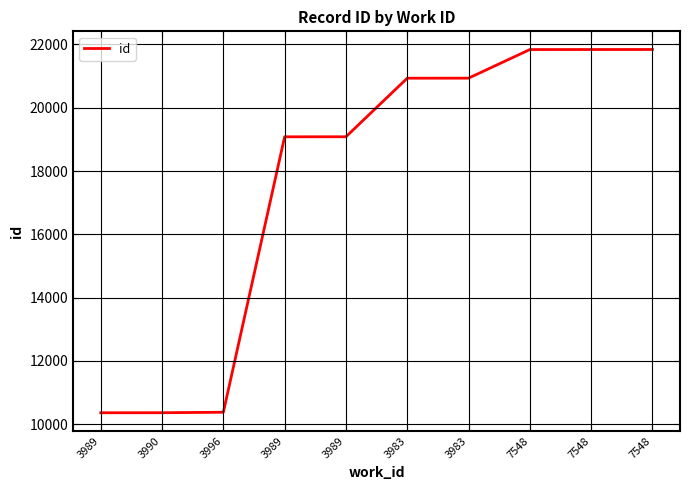

Between 7548 and 3990, which is larger?

7548